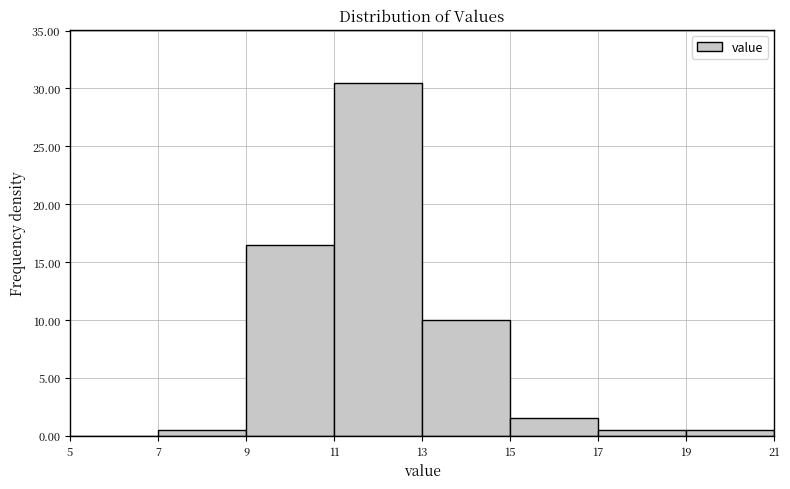

Reading left to right, transcribe this chart: for each bar, give the range it covers on the x-axis and its height. The values are not printed on the chart, so give them approximately, as read against the axis.

5 to 7: 0
7 to 9: 0.5
9 to 11: 16.5
11 to 13: 30.5
13 to 15: 10.0
15 to 17: 1.5
17 to 19: 0.5
19 to 21: 0.5